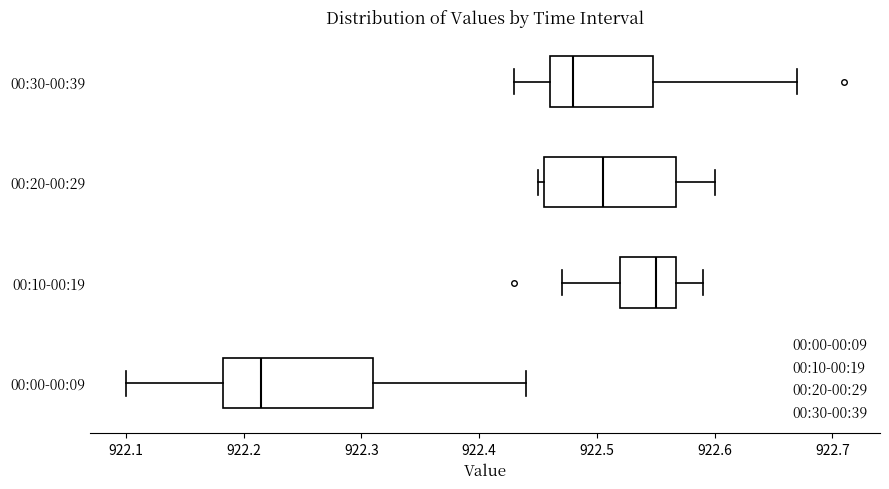

Where does the median line of the box for 00:20-00:29 sit on the x-axis? The values are not printed on the chart, so give them approximately, as read against the axis.

922.51